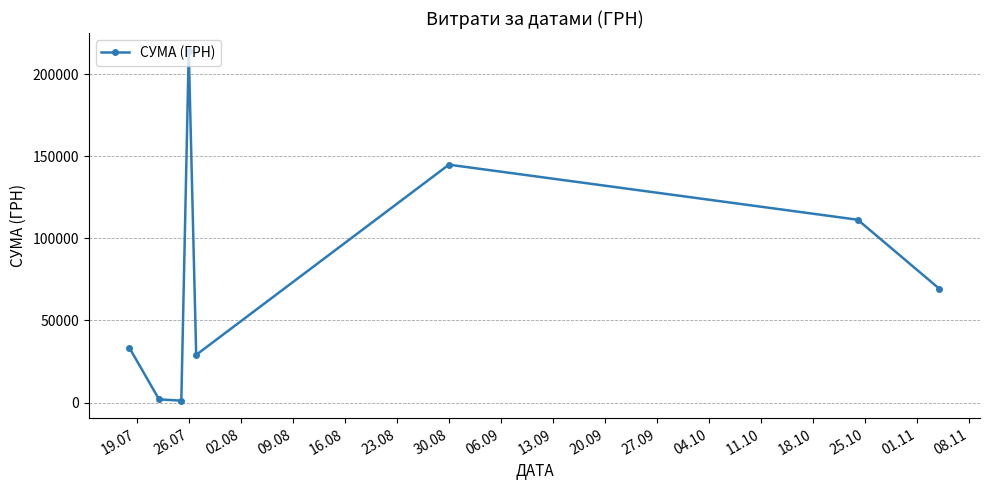

What is the value of the 6th point from the left?

144878.2